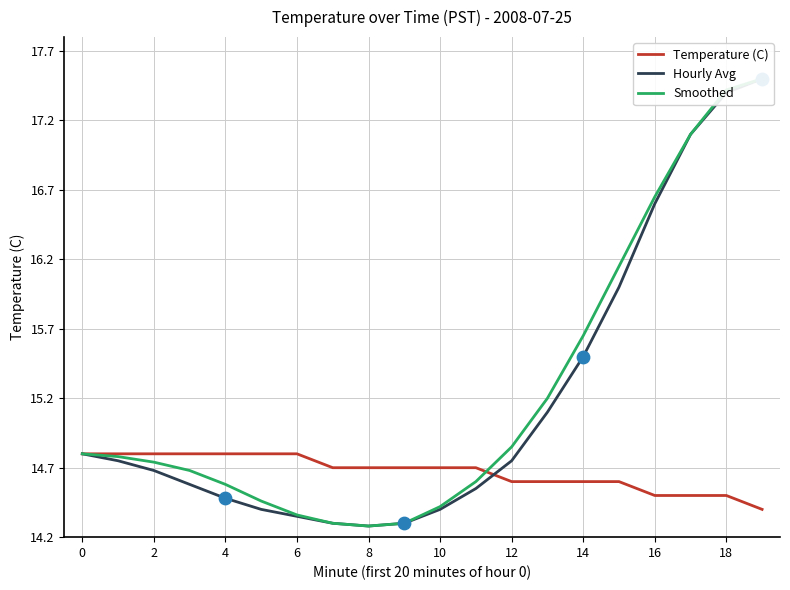

What is the total value across all series at 0?

44.4